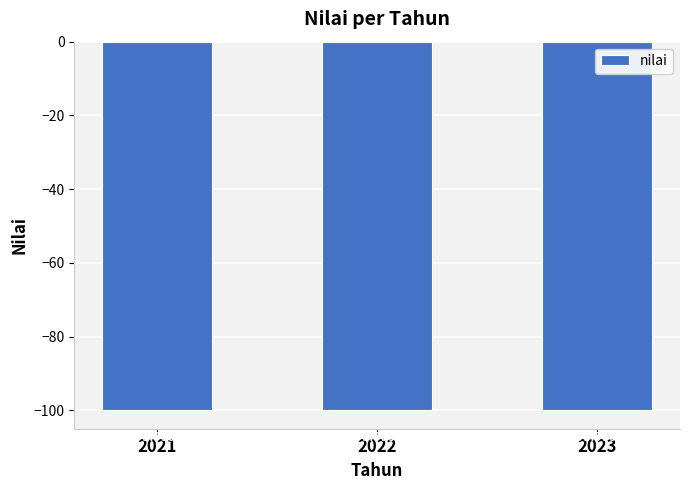

The value at 2022 is -100.0. True or false?

True